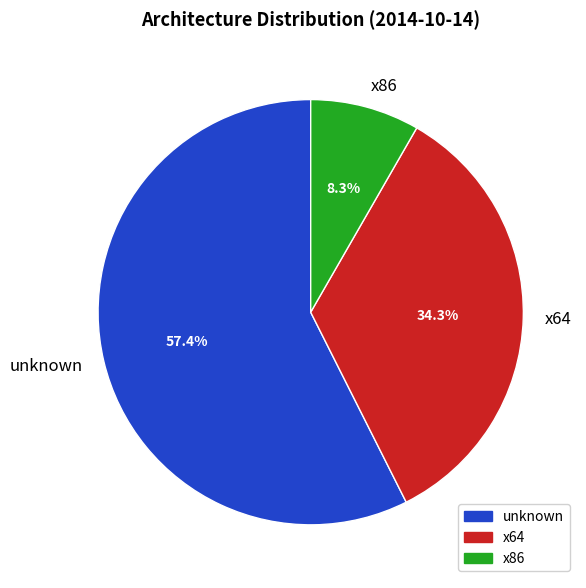

How many segments does this pie chart have?

3